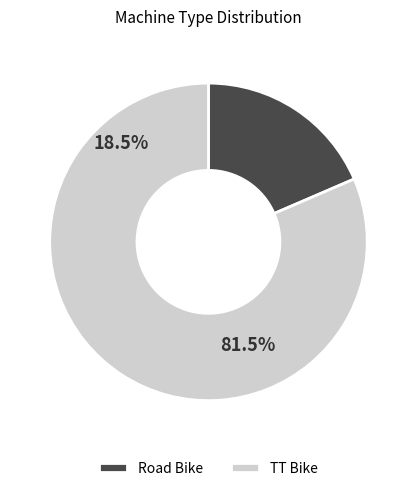

What percentage is NOT represented by TT Bike?

18.5%